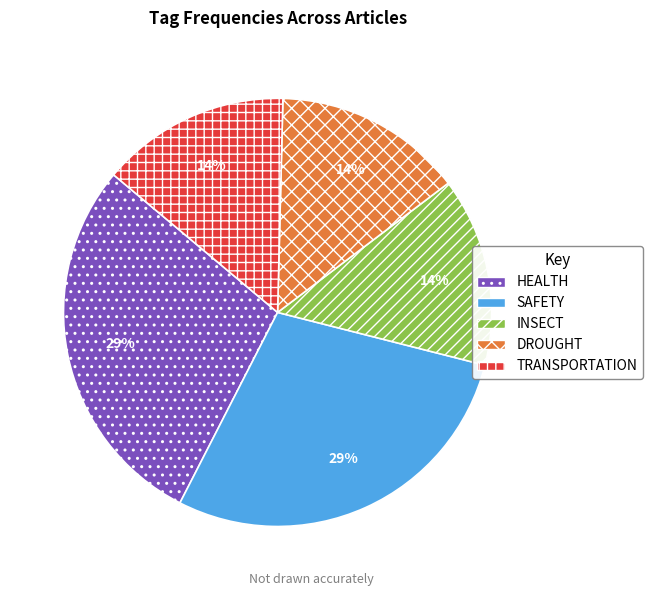

Does any single category account for the majority?

No